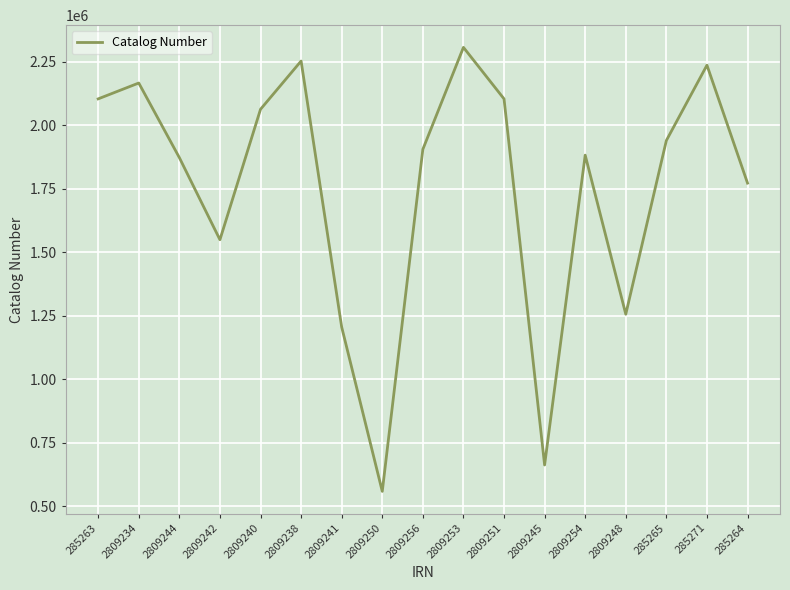

Which category has the lowest value across all series?

2809250